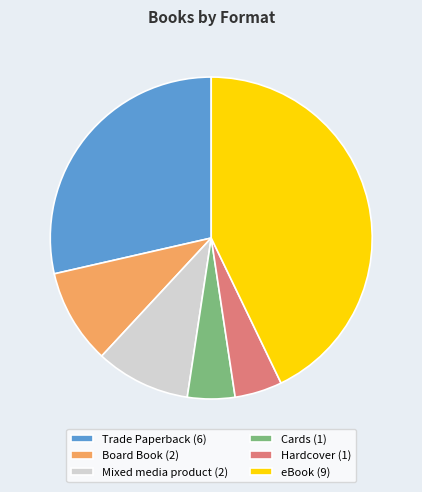

Which has a higher value, Board Book (2) or Trade Paperback (6)?

Trade Paperback (6)